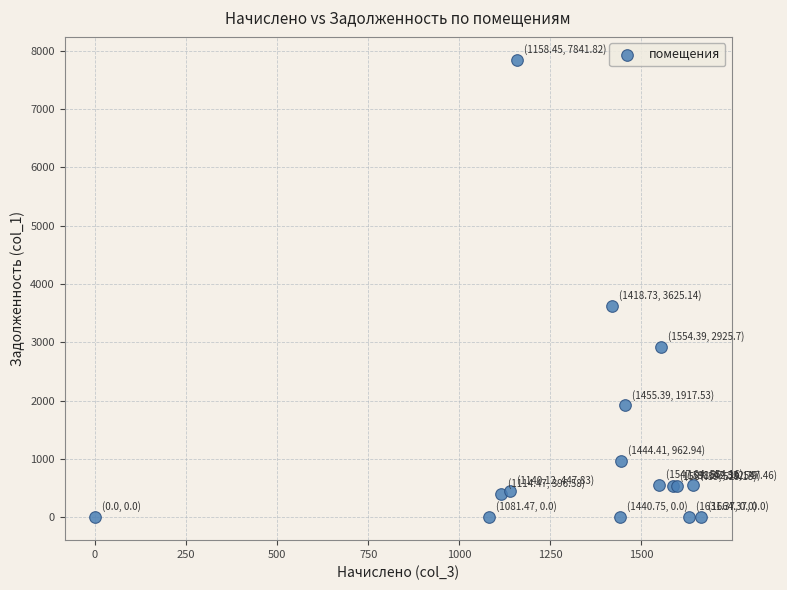

What Y value in the scatter plot is closest to 3920?

3625.1